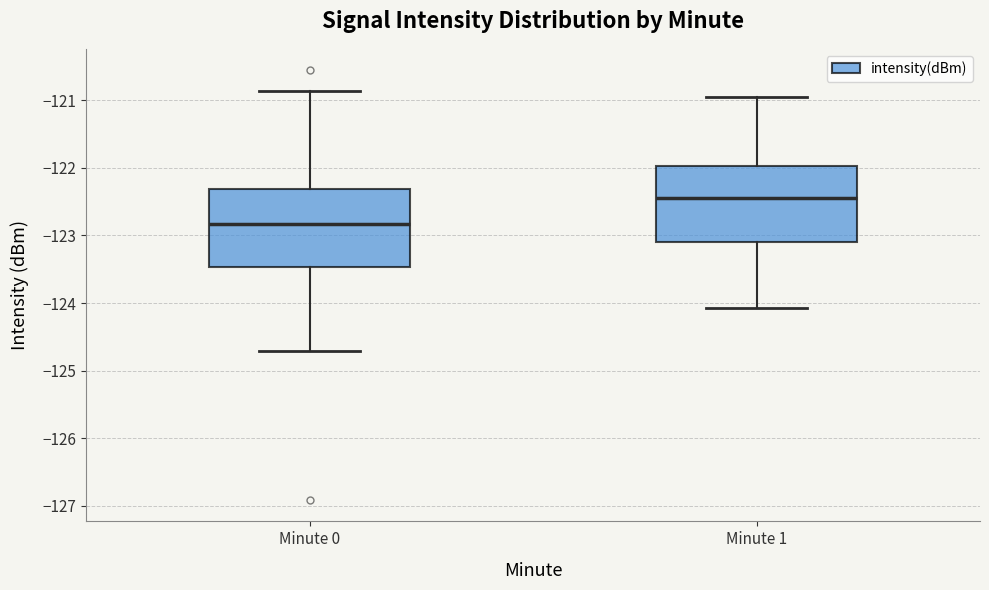

Reading left to right, transcribe this box plot: for each box, give where its median line is, the range the box spans, and where its two whiskers end, as read against the y-axis. The values are not printed on the chart, so give them approximately, as read against the axis.

Minute 0: median -122.8, box -123.5 to -122.3, whiskers -124.7 to -120.9
Minute 1: median -122.5, box -123.1 to -122.0, whiskers -124.1 to -121.0